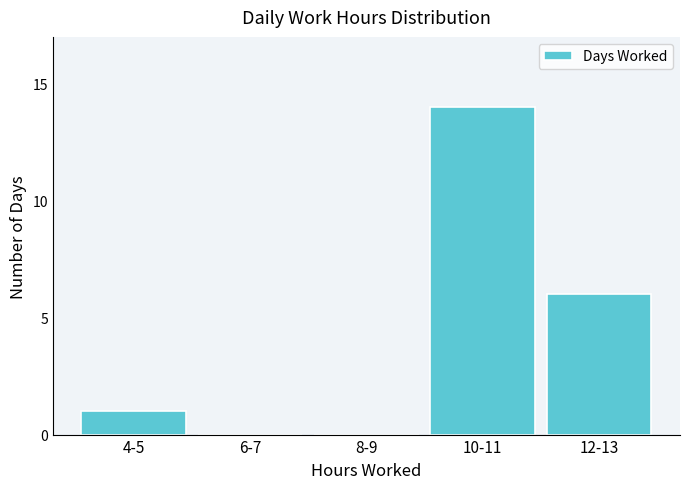

Reading right to left, what are all the values shown in this chart?

12-13=6	10-11=14	8-9=0	6-7=0	4-5=1